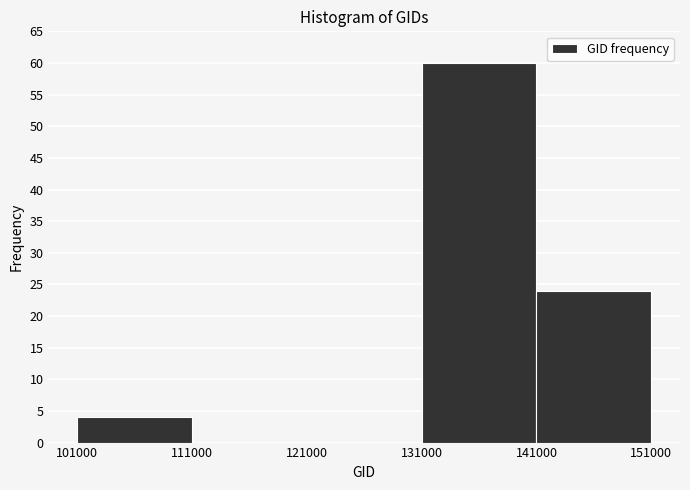

What is the height of the bar covering 131000 to 141000 on the x-axis? The values are not printed on the chart, so give them approximately, as read against the axis.

60